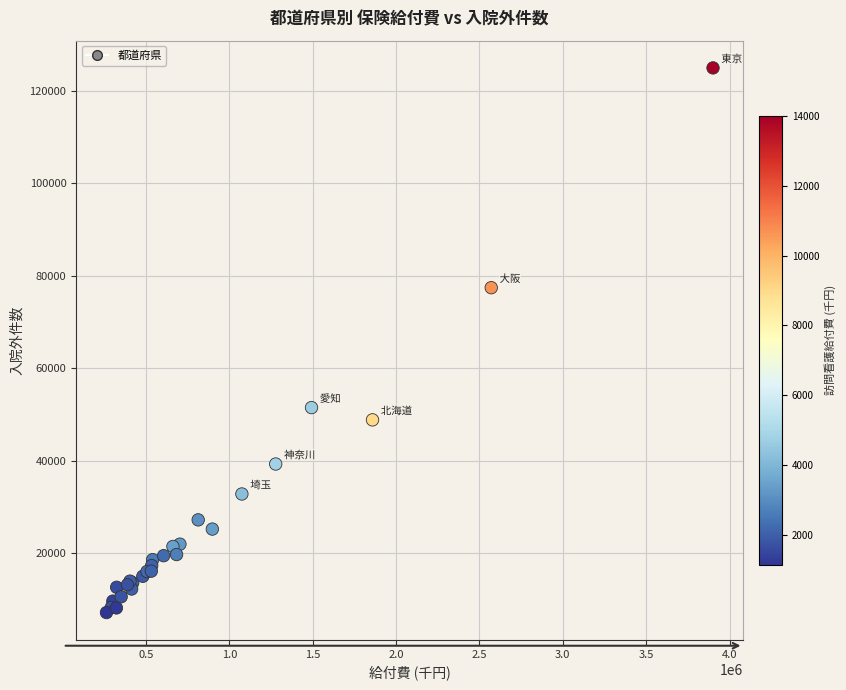

What Y value in the scatter plot is closest to 66063?

77426